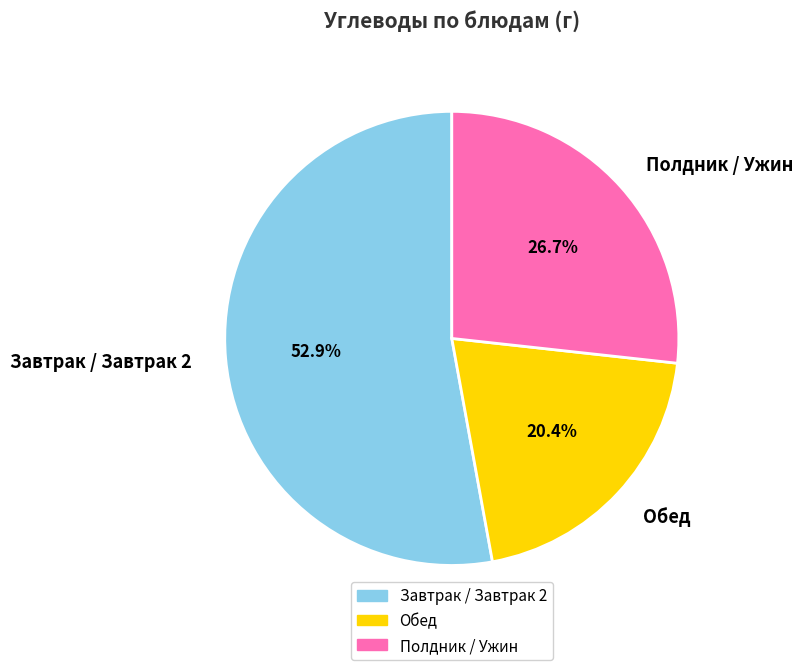

What is the smallest slice in the pie chart?

Обед